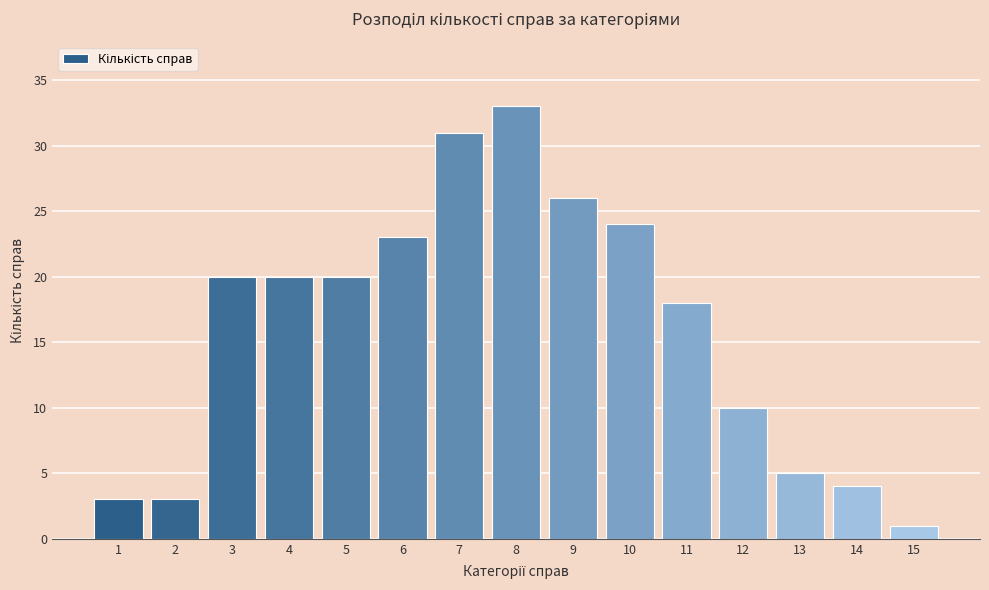

Reading right to left, what are all the values shown in this chart?

15=1	14=4	13=5	12=10	11=18	10=24	9=26	8=33	7=31	6=23	5=20	4=20	3=20	2=3	1=3